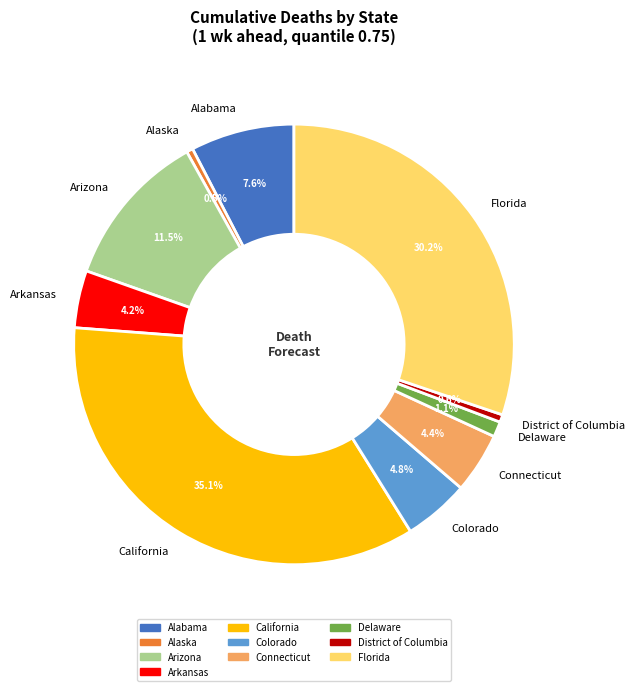

What is the largest slice in the pie chart?

California